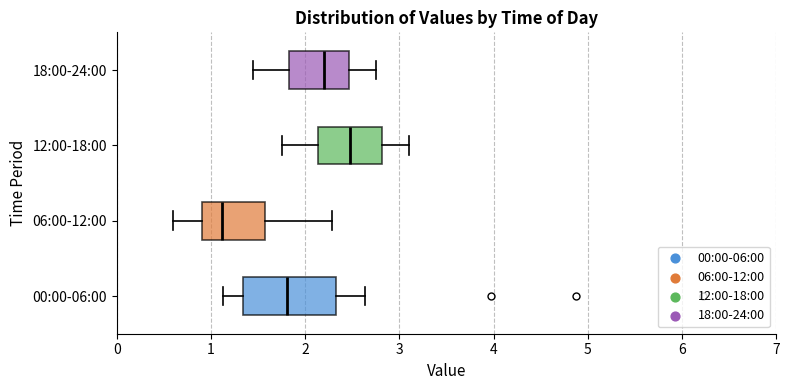

Reading bottom to top, transcribe this box plot: for each box, give where its median line is, the range the box spans, and where its two whiskers end, as read against the x-axis. The values are not printed on the chart, so give them approximately, as read against the axis.

00:00-06:00: median 1.8, box 1.3 to 2.3, whiskers 1.1 to 2.6
06:00-12:00: median 1.1, box 0.9 to 1.6, whiskers 0.6 to 2.3
12:00-18:00: median 2.5, box 2.1 to 2.8, whiskers 1.8 to 3.1
18:00-24:00: median 2.2, box 1.8 to 2.5, whiskers 1.5 to 2.8